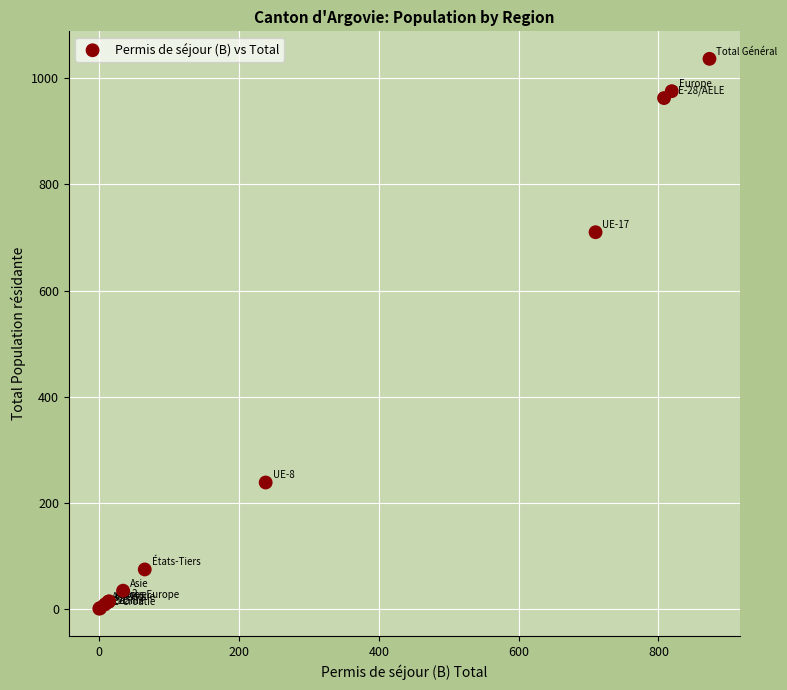

What Y value in the scatter plot is closest to 518?

710